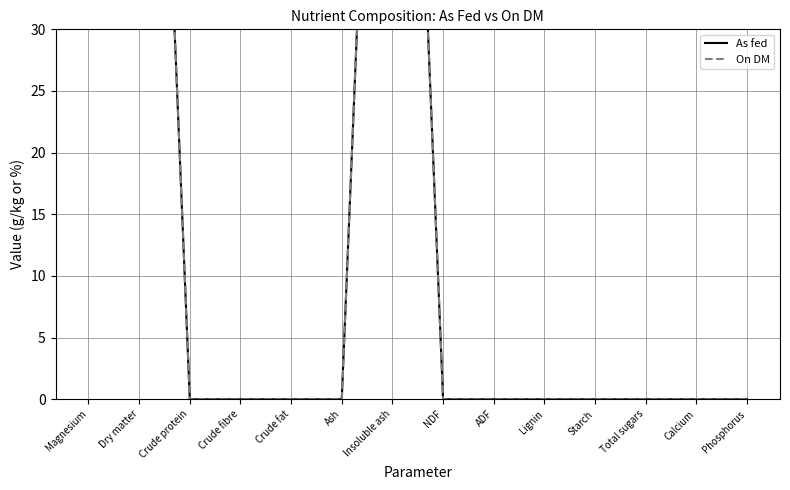

What is the label of the 2nd point from the right?

Calcium